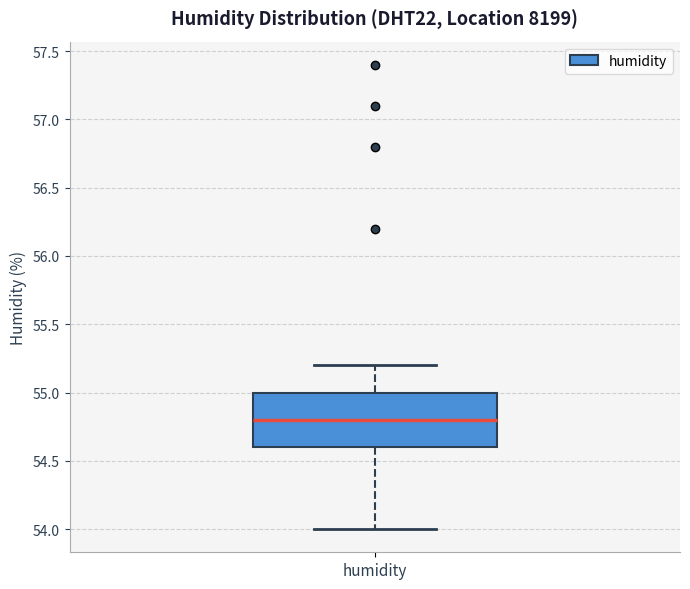

Transcribe this box plot: give where the median line is, the range the box spans, and where the two whiskers end, as read against the y-axis. The values are not printed on the chart, so give them approximately, as read against the axis.

median 54.8, box 54.6 to 55.0, whiskers 54.0 to 55.2